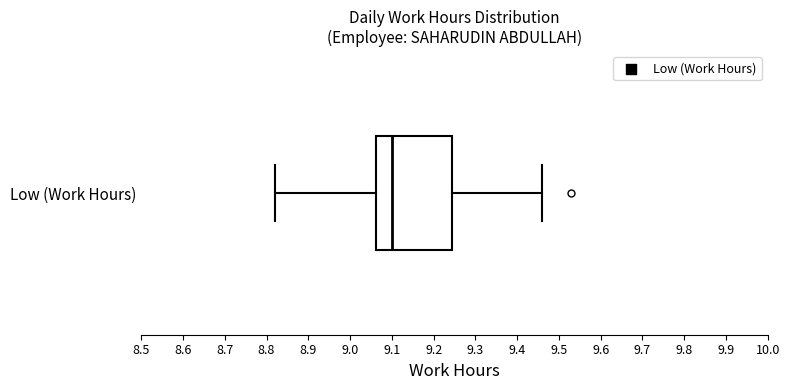

Read this box plot against the x-axis: the position of the median line, the range covered by the box, and the ends of both whiskers. The values are not printed on the chart, so give them approximately, as read against the axis.

median 9.10, box 9.06 to 9.25, whiskers 8.82 to 9.46